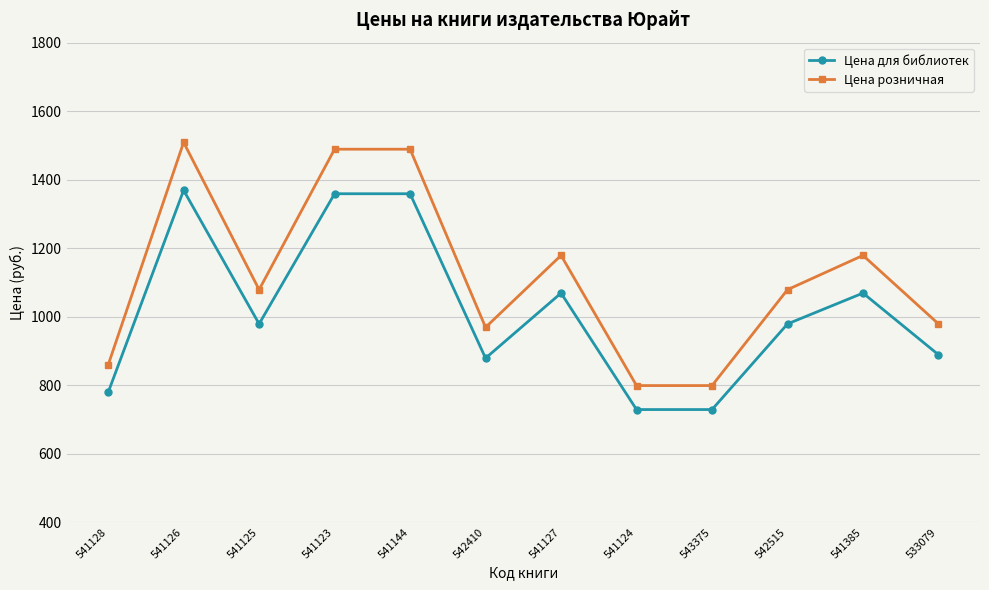

At how many categories does at least one series exceed 832?

10